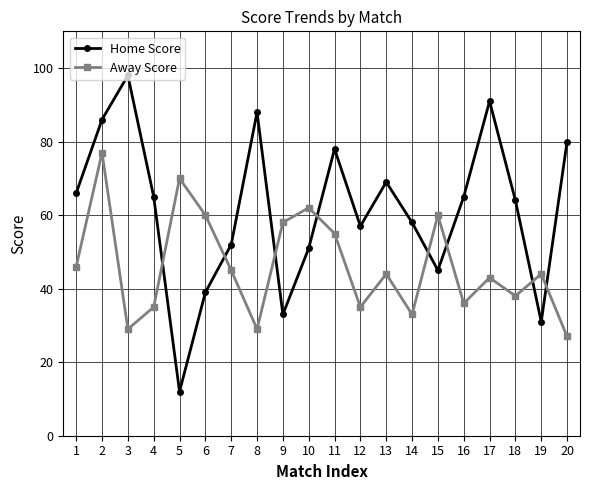

True or false: Home Score has a value of 86 at 2.

True